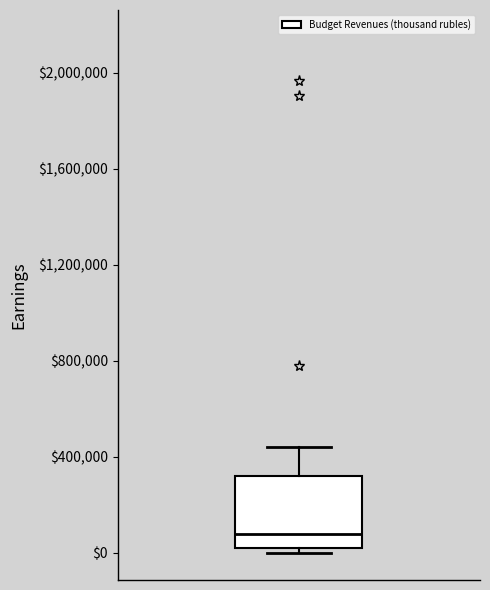

Where is the lower edge of the box on the y-axis? The values are not printed on the chart, so give them approximately, as read against the axis.

0